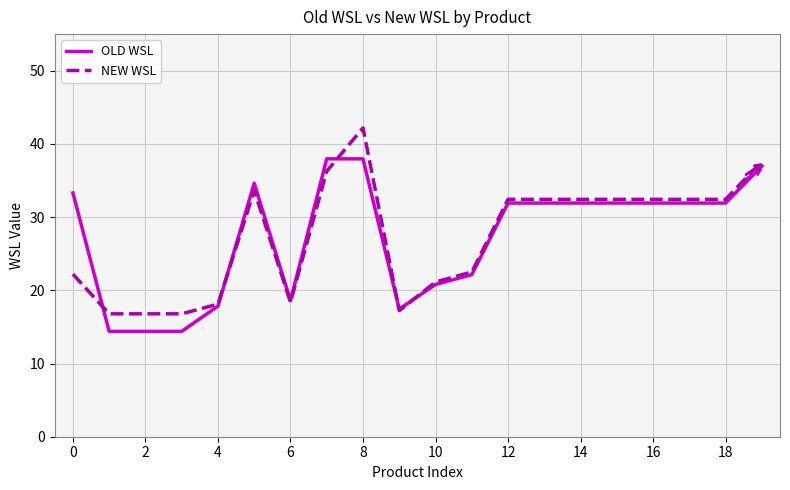

Reading left to right, extract all data points from this chart.

OLD WSL: 33.3	14.4	14.4	14.4	17.8	34.6	18.6	38.0	38.0	17.4	20.8	22.1	31.9	31.9	31.9	31.9	31.9	31.9	31.9	37.0
NEW WSL: 22.2	16.8	16.8	16.8	18.1	33.6	18.4	36.3	42.2	17.2	21.1	22.5	32.4	32.4	32.4	32.4	32.4	32.4	32.4	37.6